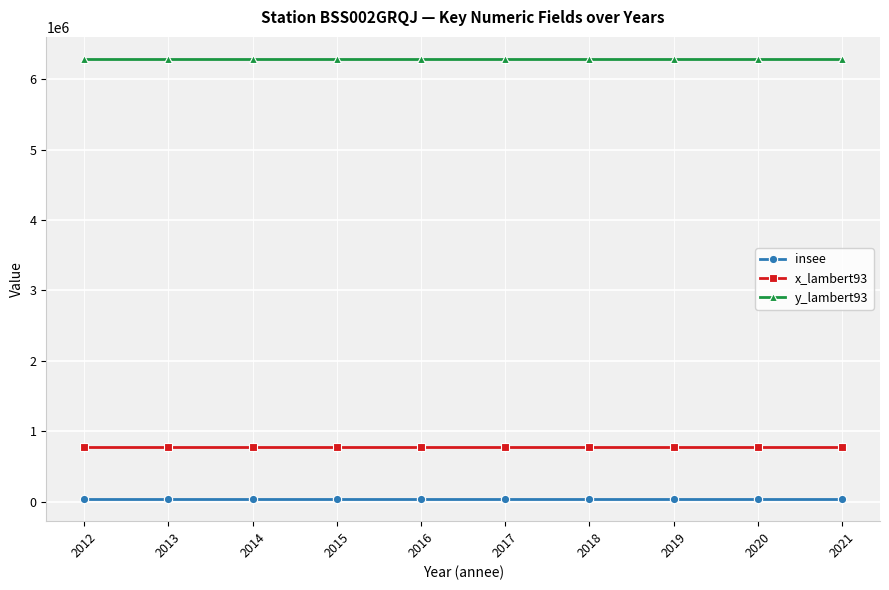

True or false: insee and y_lambert93 intersect in this chart.

False